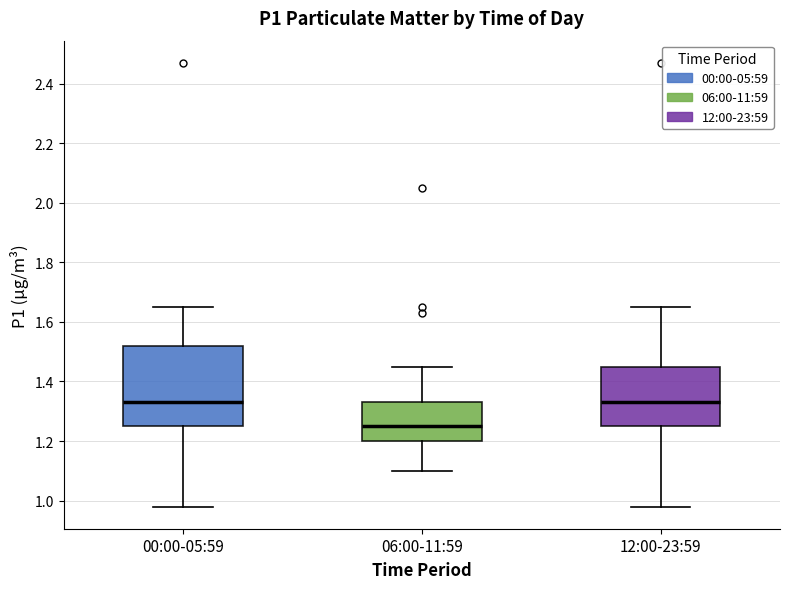

Which box's median line is the lowest?

06:00-11:59